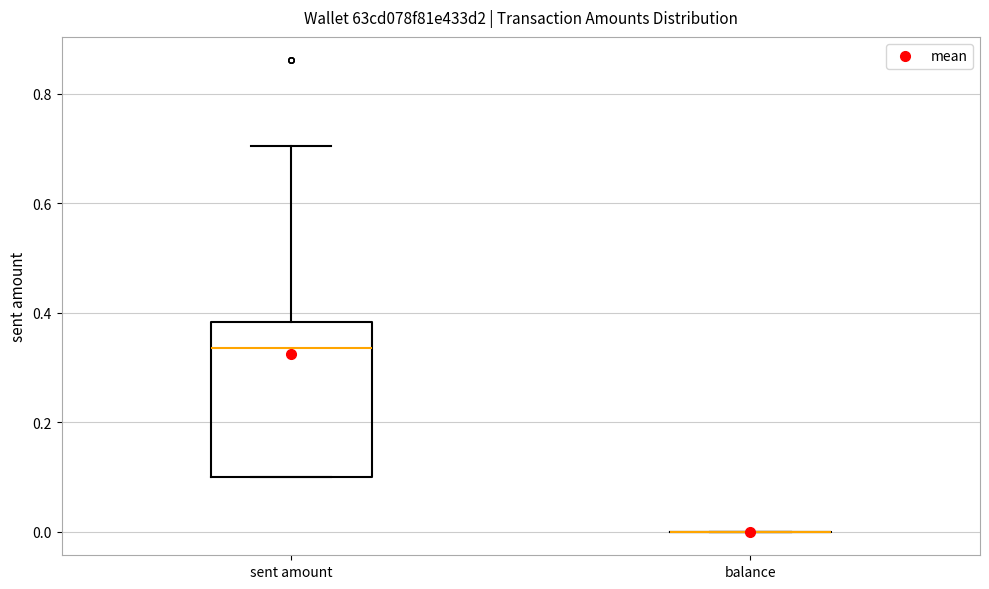

Comparing the boxes themselves (not the whiskers), which one is the tallest?

sent amount